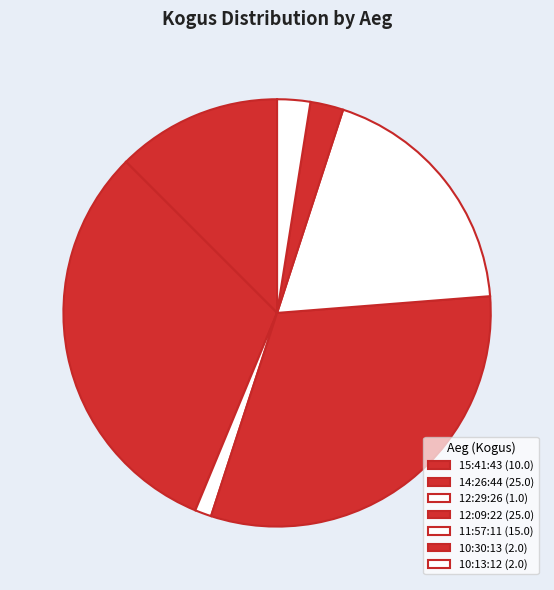

Approximately how many times larger is the value at 12:29:26 compared to 11:57:11?

0.1